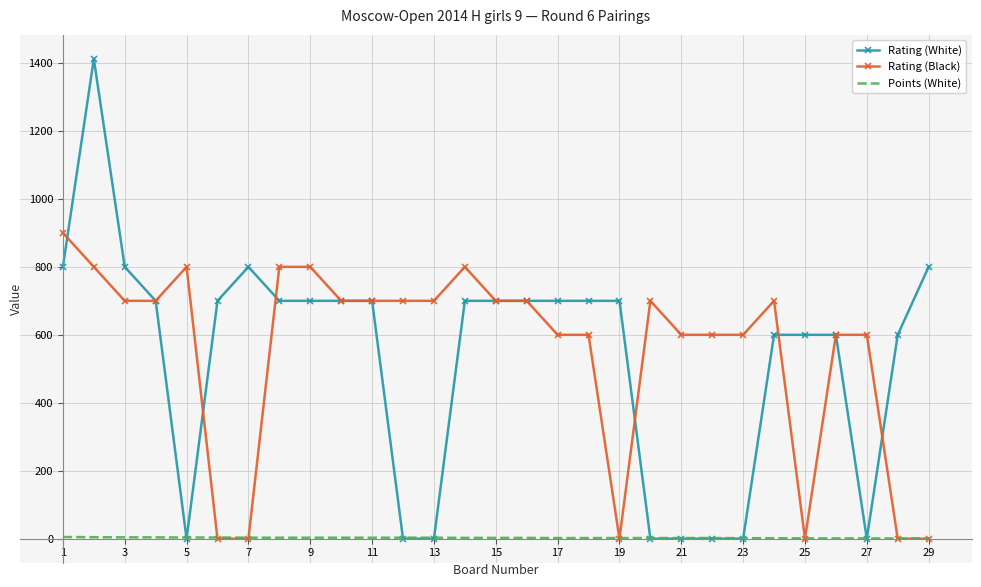

What is the greatest value displayed?

1412.0